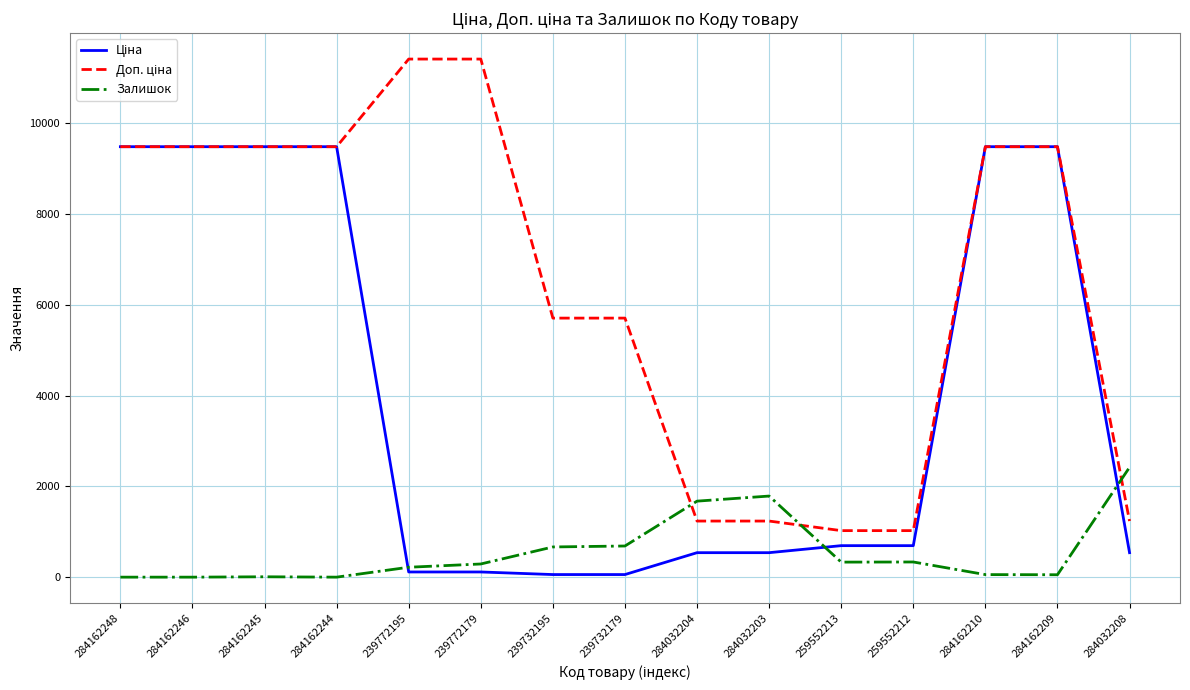

The Залишок series shows 1786.0 at 284032203. True or false?

True